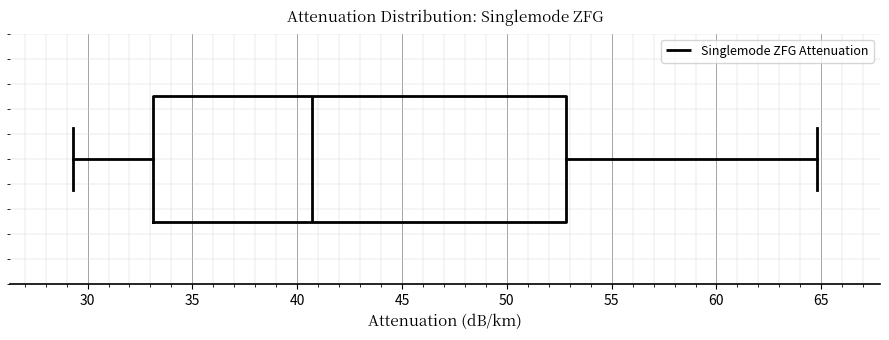

Where is the left edge of the box on the x-axis? The values are not printed on the chart, so give them approximately, as read against the axis.

33.0